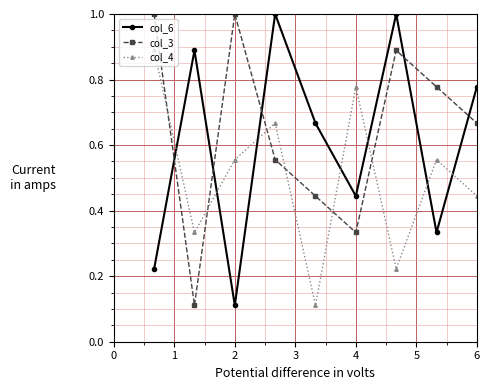

True or false: col_3 and col_4 intersect in this chart.

True